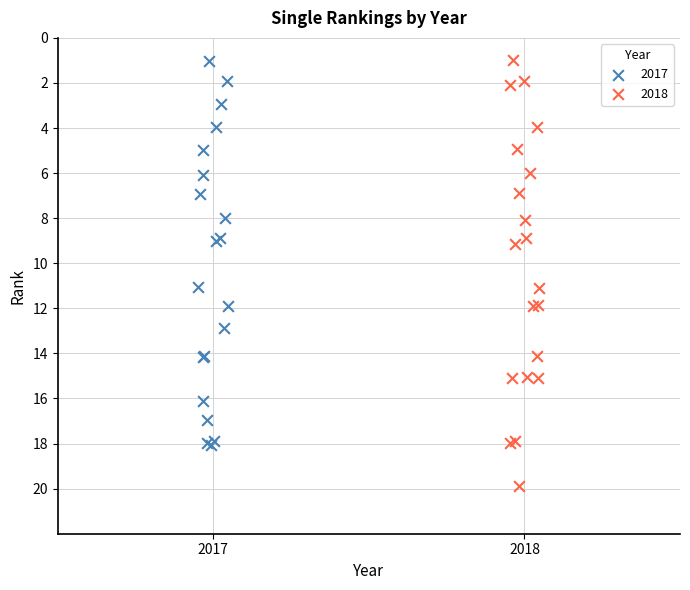

What are all the series names shown in the legend?

2017, 2018